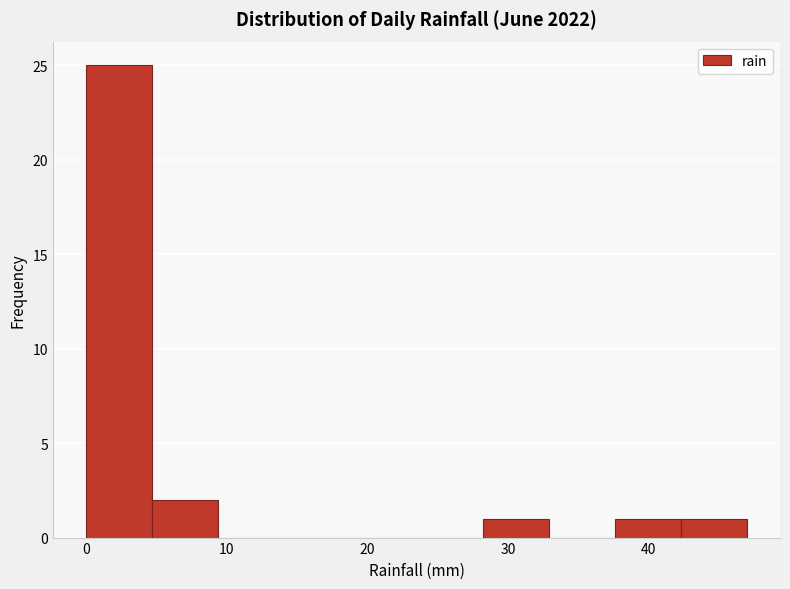

Reading left to right, list every bar in this chart as the range it spans on the x-axis followed by its height. Neither the bar edges nor the heights are printed on the chart, so give them approximately, as read against the axes.

0.0 to 4.7: 25
4.7 to 9.4: 2
9.4 to 14.1: 0
14.1 to 18.8: 0
18.8 to 23.5: 0
23.5 to 28.2: 0
28.2 to 32.9: 1
32.9 to 37.6: 0
37.6 to 42.3: 1
42.3 to 47.0: 1